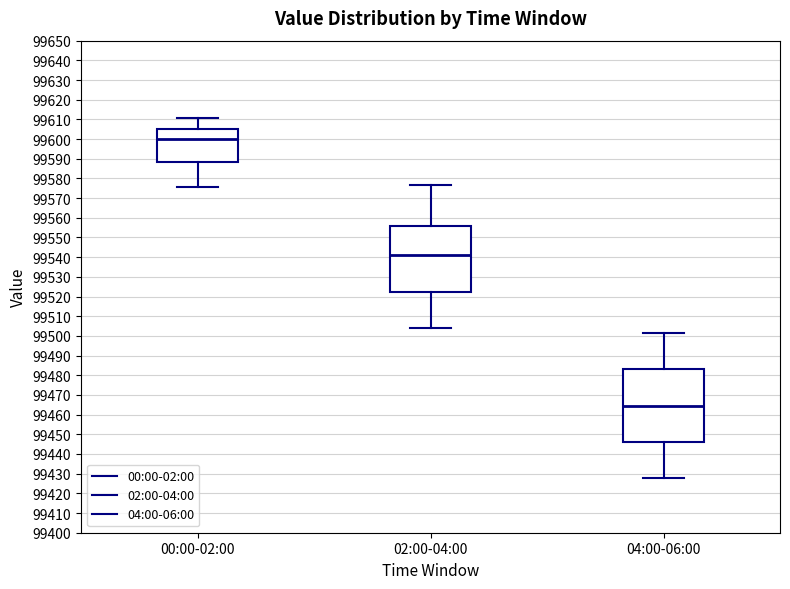

Reading left to right, transcribe this box plot: for each box, give where its median line is, the range the box spans, and where its two whiskers end, as read against the y-axis. The values are not printed on the chart, so give them approximately, as read against the axis.

00:00-02:00: median 99600, box 99589 to 99605, whiskers 99576 to 99611
02:00-04:00: median 99541, box 99523 to 99556, whiskers 99504 to 99577
04:00-06:00: median 99465, box 99446 to 99483, whiskers 99428 to 99502